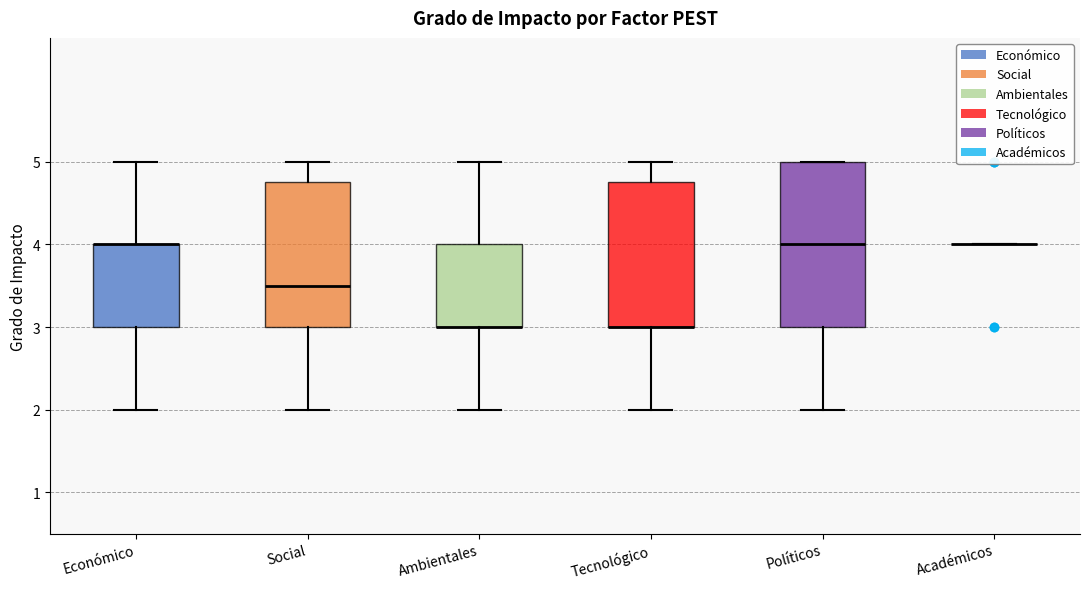

Which box is the tallest, from its lower edge to its upper edge?

Políticos